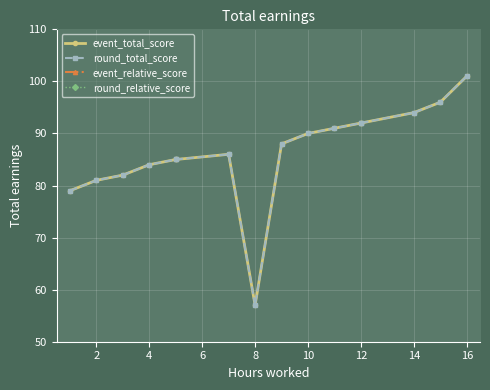

Which series has the largest range (max minus min)?

event_total_score